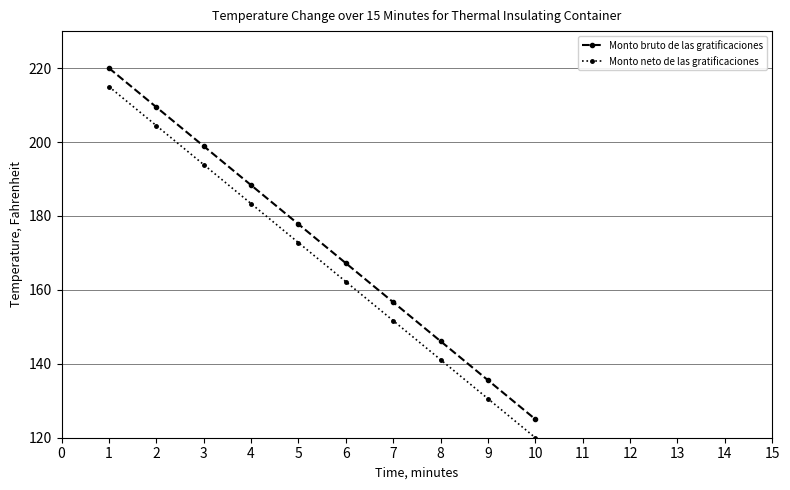

What is the difference between the maximum and minimum values in the Monto bruto de las gratificaciones series?

95.0